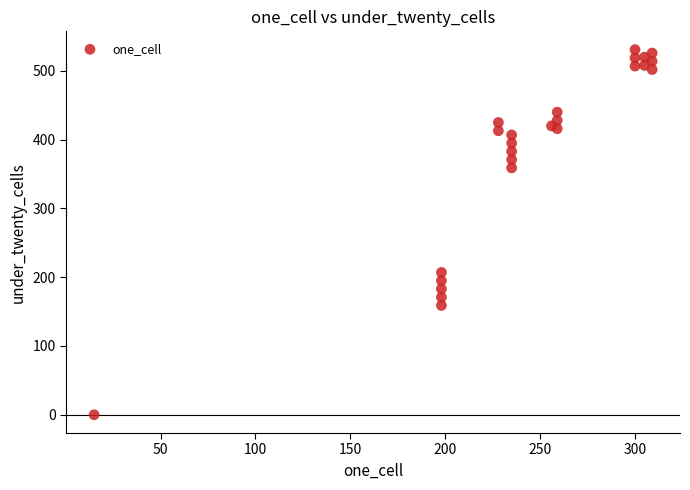

What Y value in the scatter plot is closest to 265?

207